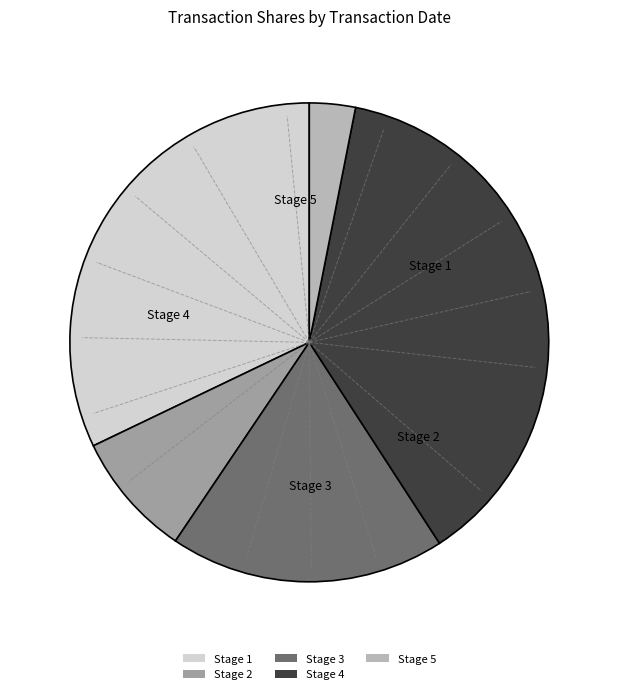

What is the smallest slice in the pie chart?

Stage 5